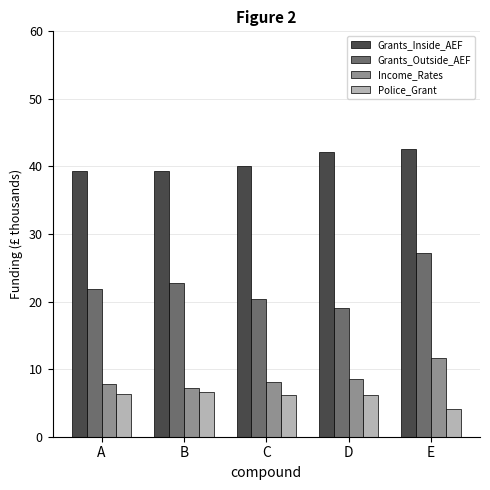

At which label does Police_Grant first exceed 6128?

A